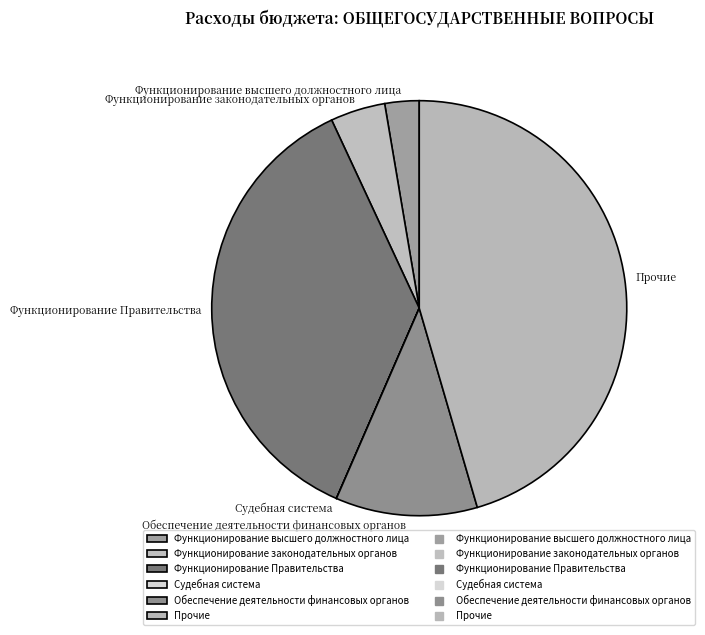

The Прочие slice represents 45% of the pie. True or false?

True